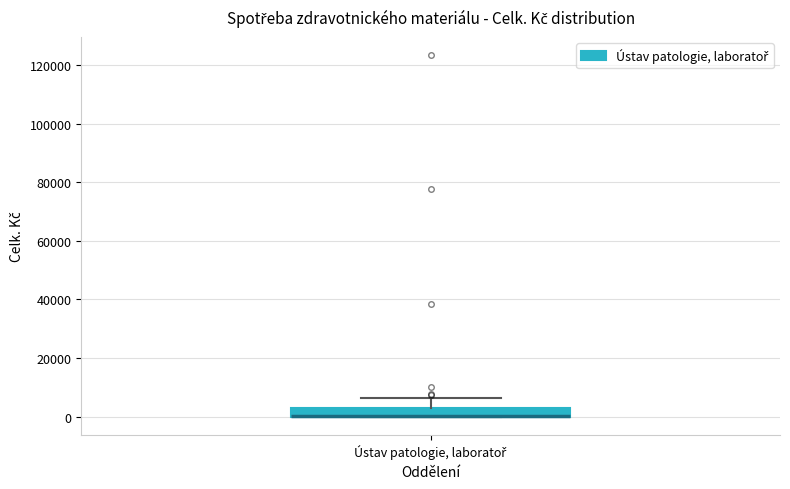

Where is the lower edge of the box for Ústav patologie, laboratoř on the y-axis? The values are not printed on the chart, so give them approximately, as read against the axis.

0